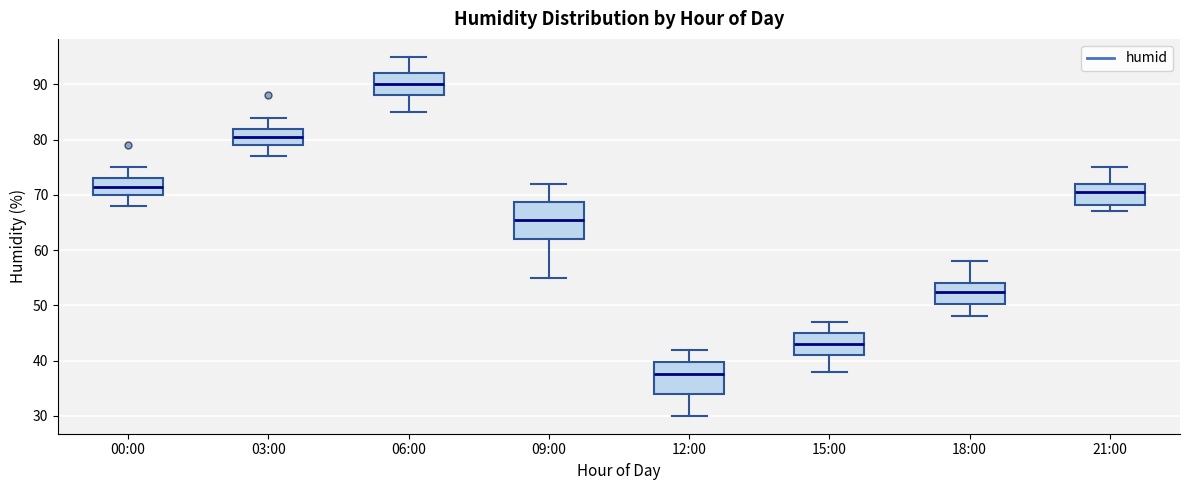

Which box is the tallest, from its lower edge to its upper edge?

09:00